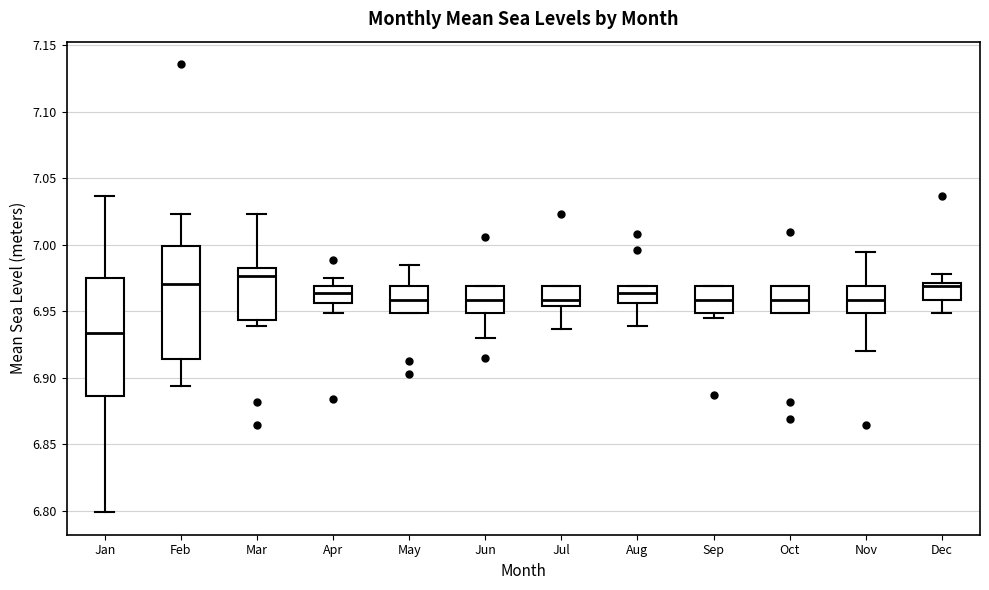

Which box has the lowest median line?

Jan